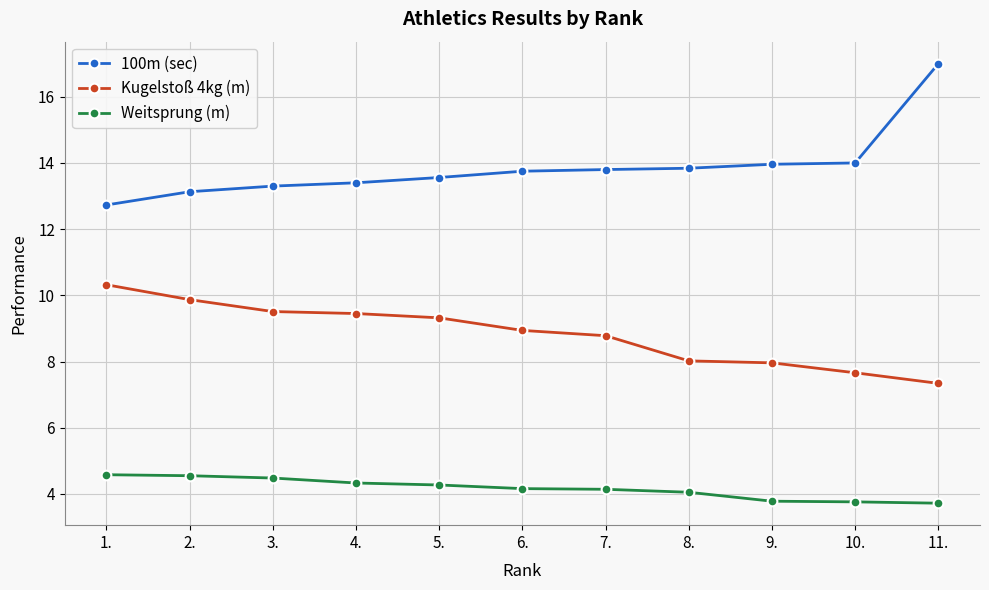

What is the minimum value shown in the chart?

3.7